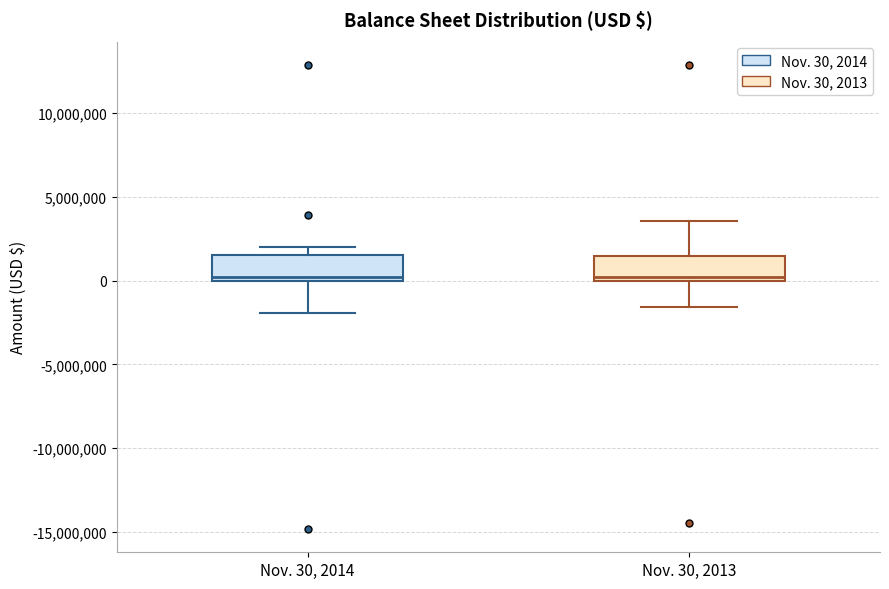

Reading left to right, transcribe this box plot: for each box, give where its median line is, the range the box spans, and where its two whiskers end, as read against the y-axis. The values are not printed on the chart, so give them approximately, as read against the axis.

Nov. 30, 2014: median 0 (just above the box's lower edge), box 0 to 1500000, whiskers -2000000 to 2000000
Nov. 30, 2013: median 0 (just above the box's lower edge), box 0 to 1500000, whiskers -1500000 to 3500000